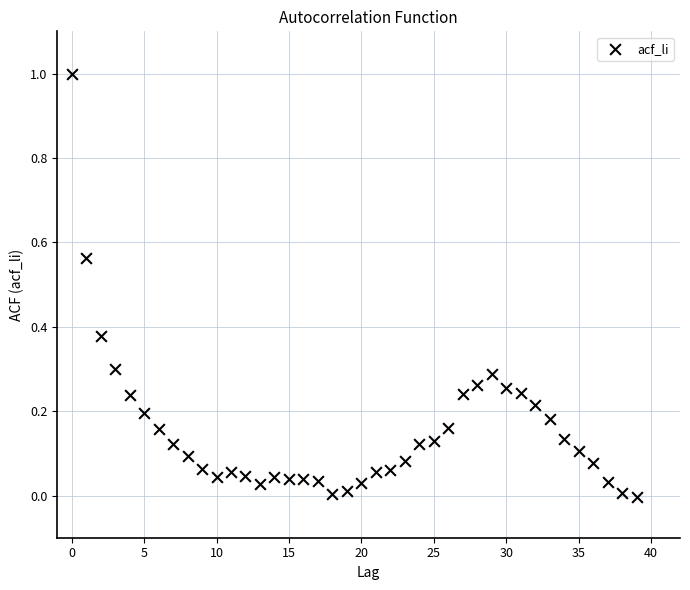

Count the number of points in this scatter plot.

40